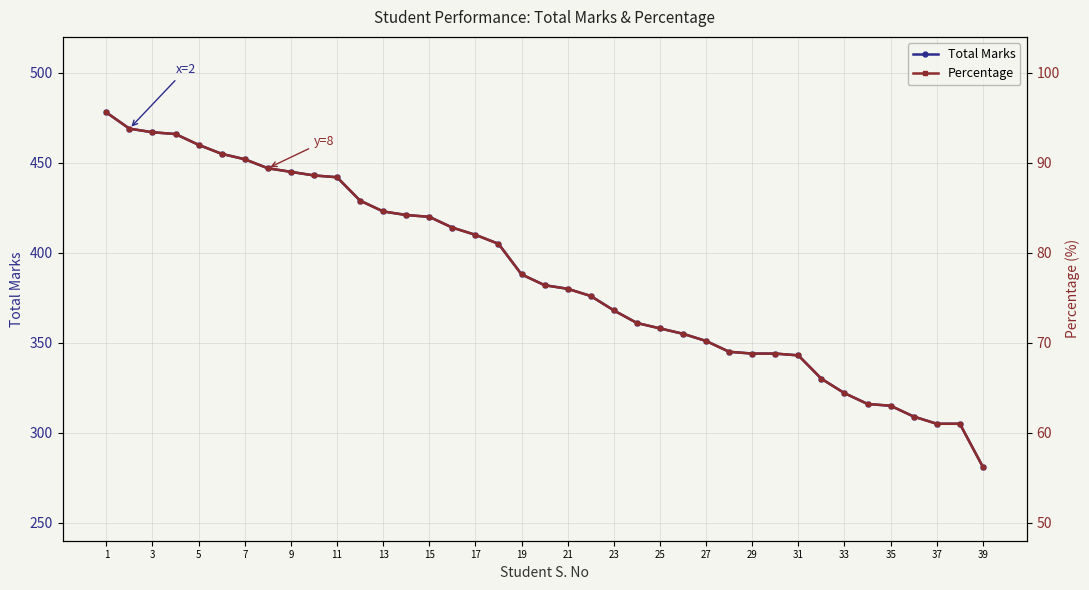

What is the difference between the second highest and minimum values in the Total Marks series?

188